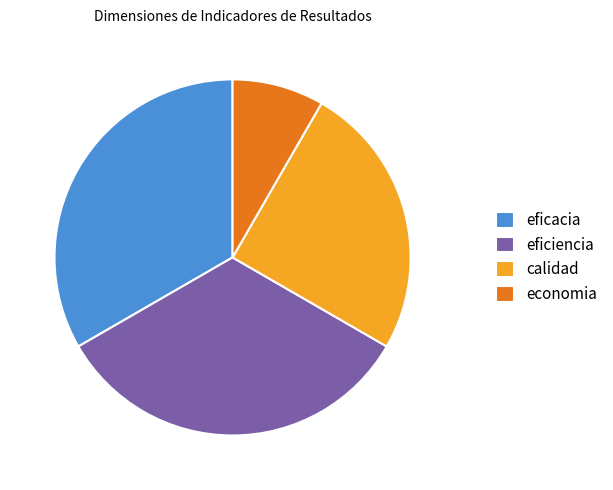

Which has a higher value, calidad or eficacia?

eficacia